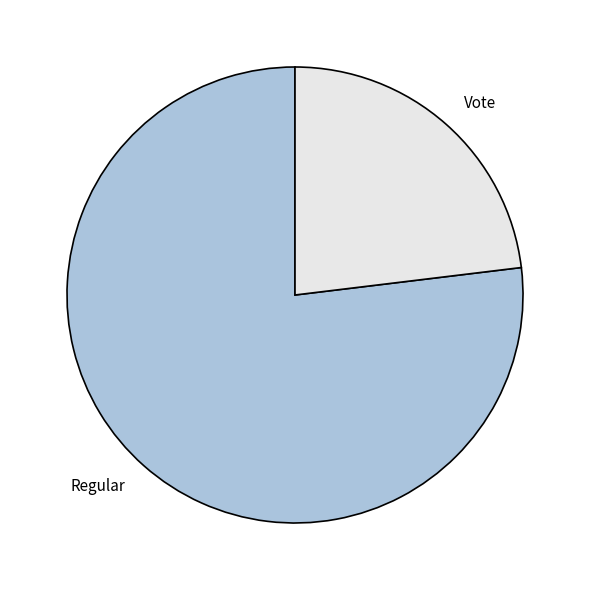

Does Regular account for over 50% of the chart?

Yes